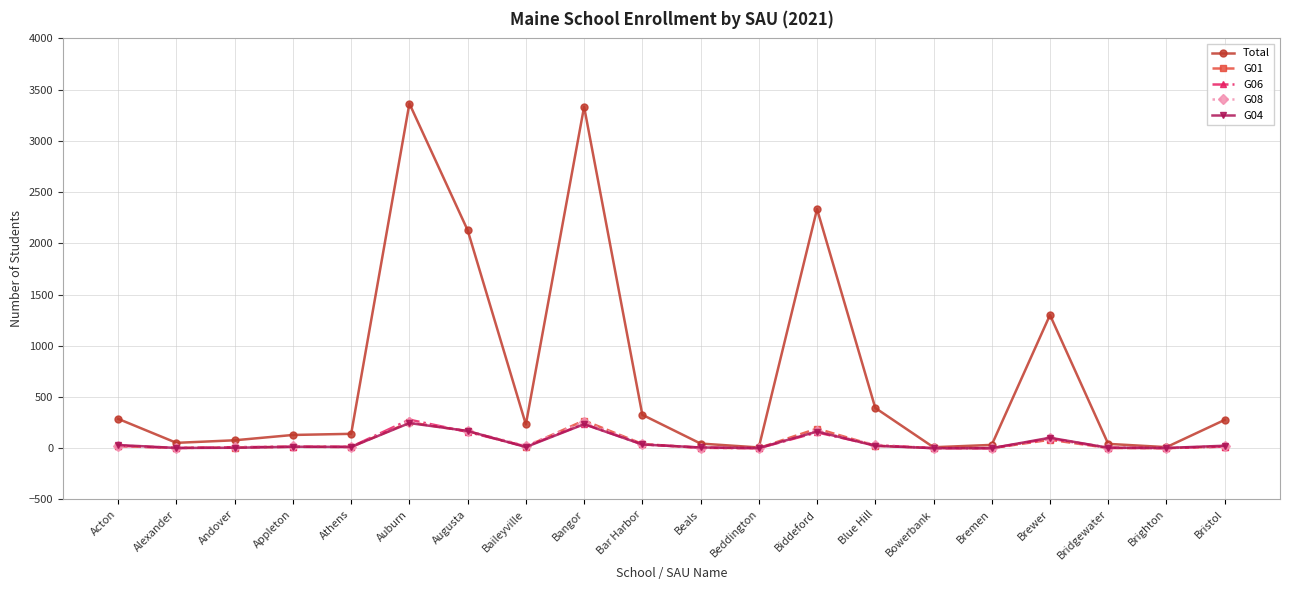

What is the label of the 2nd point from the left?

Alexander